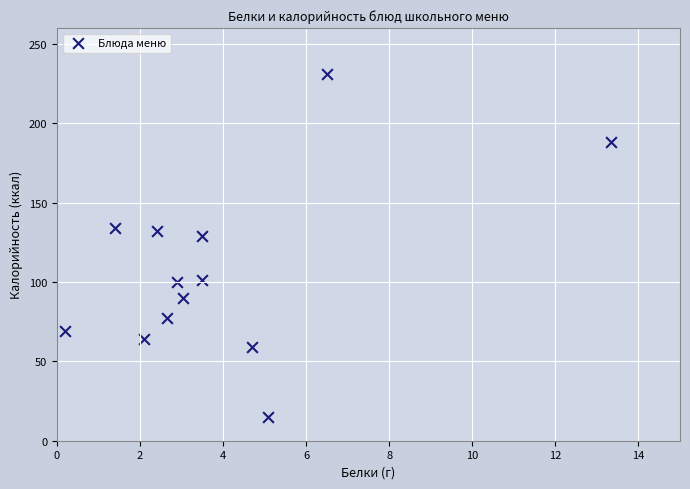

What is the range of Y values (max minus min)?

216